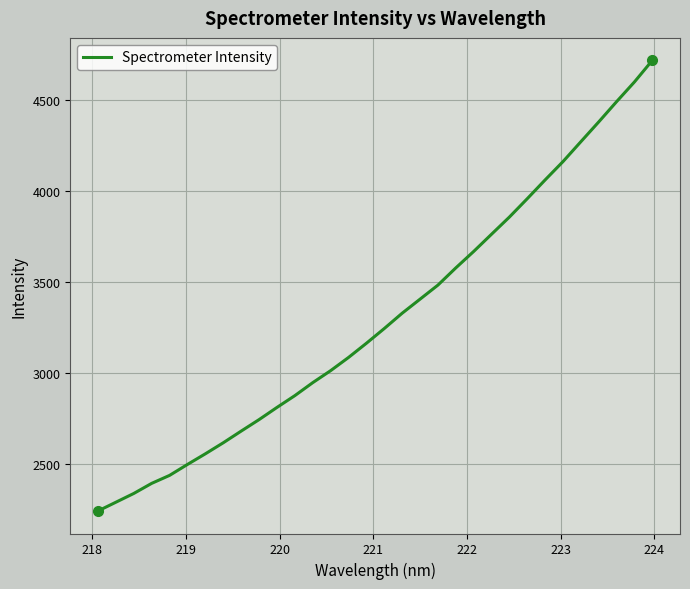

What is the minimum value shown in the chart?

2241.7